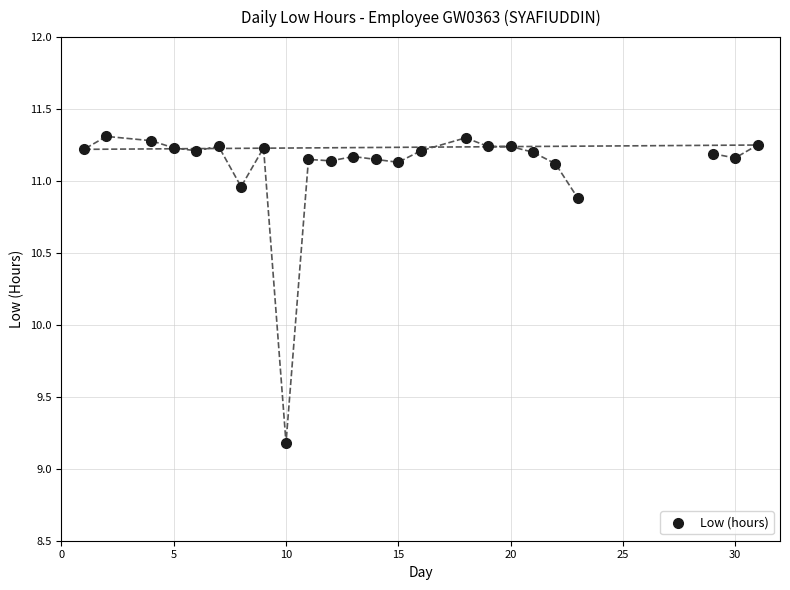

What is the range of X values (max minus min)?

30.0